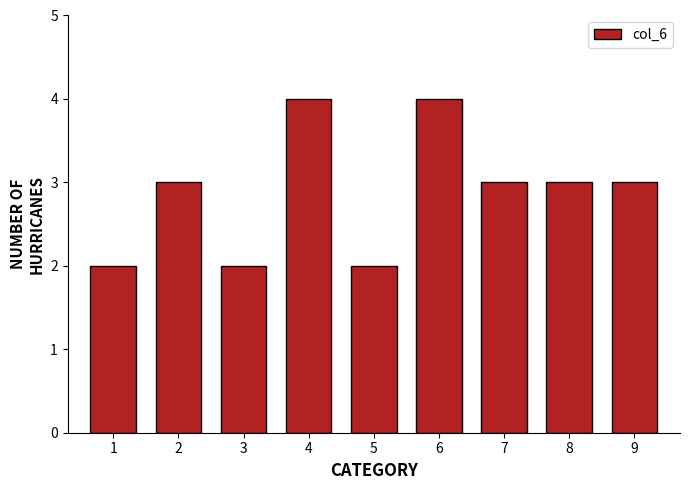

Reading left to right, extract all data points from this chart.

2	3	2	4	2	4	3	3	3